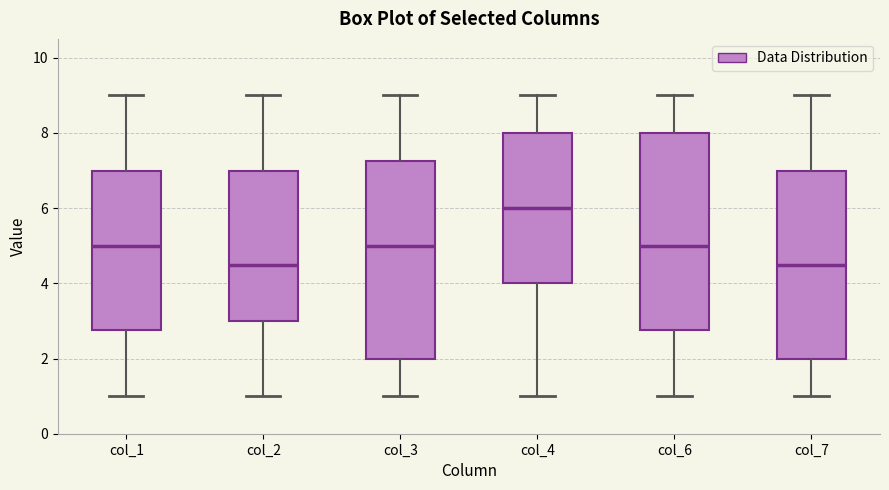

Where does the median line of the box for col_3 sit on the y-axis? The values are not printed on the chart, so give them approximately, as read against the axis.

5.0